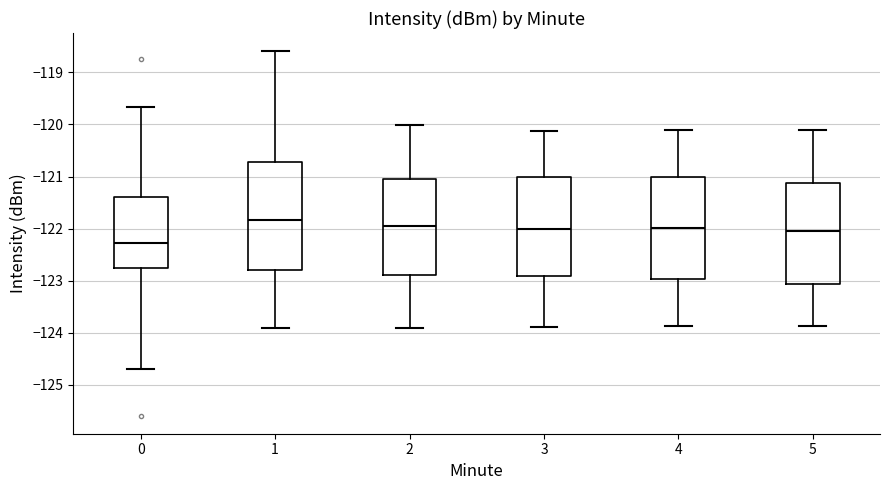

Where does the median line of the box at x = 5 sit on the y-axis? The values are not printed on the chart, so give them approximately, as read against the axis.

-122.0